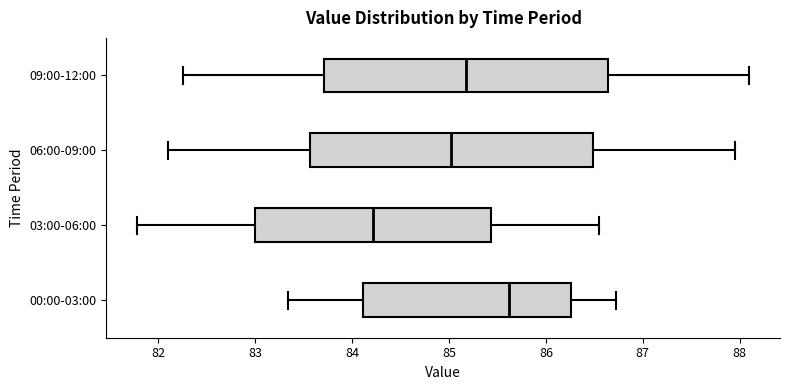

Where does the right whisker of the box for 06:00-09:00 end on the x-axis? The values are not printed on the chart, so give them approximately, as read against the axis.

88.0